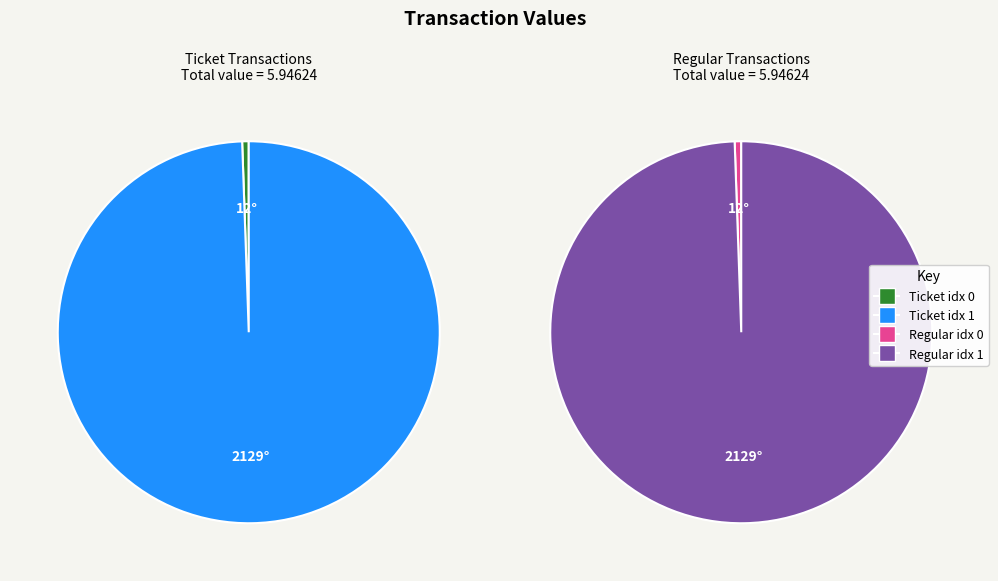

Which category has the biggest portion of the pie?

io_index 1